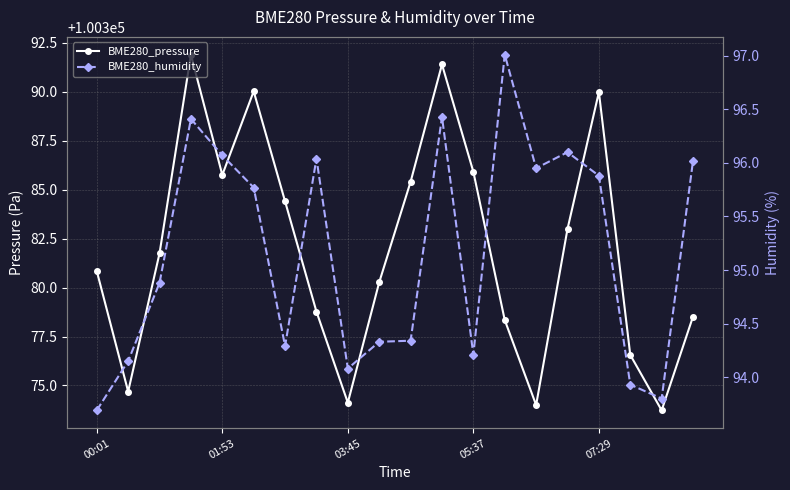

True or false: BME280_humidity and BME280_pressure cross at least once.

False